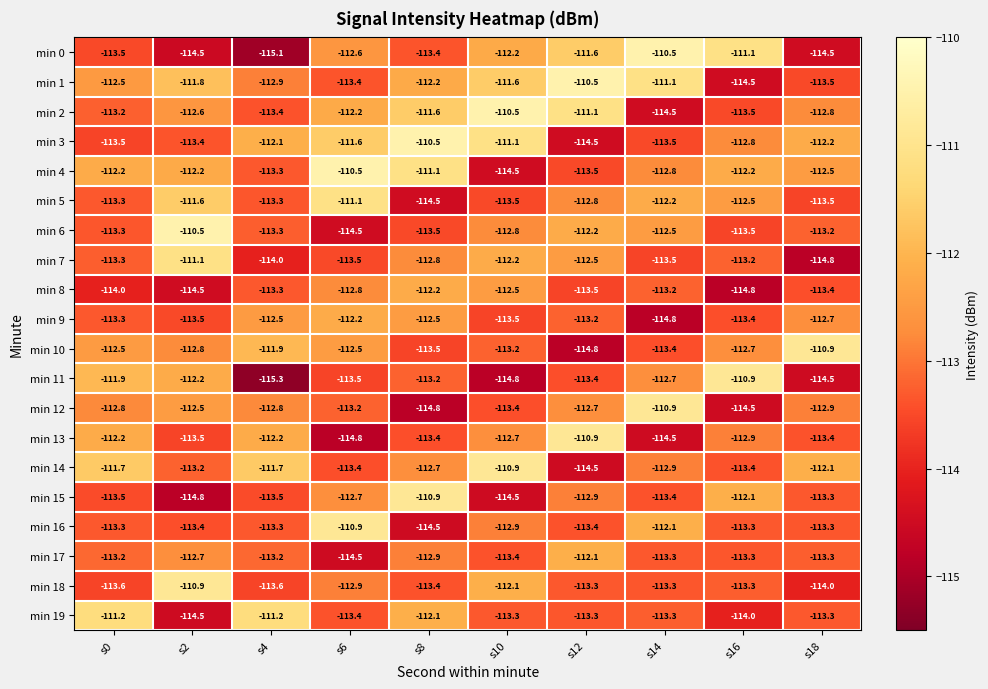

What is the greatest value displayed?

-110.5